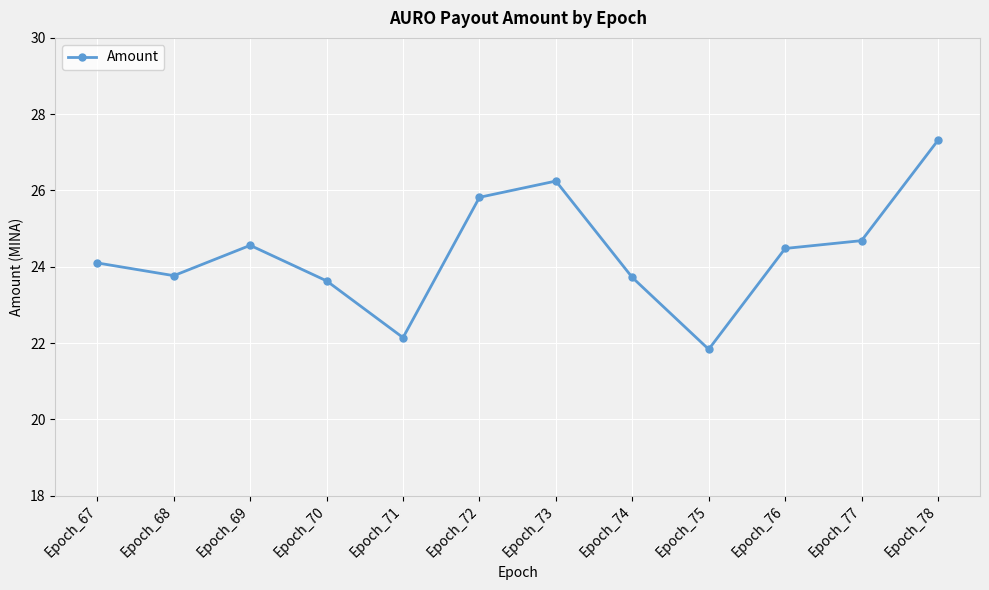

Which has a higher value, Epoch_69 or Epoch_72?

Epoch_72